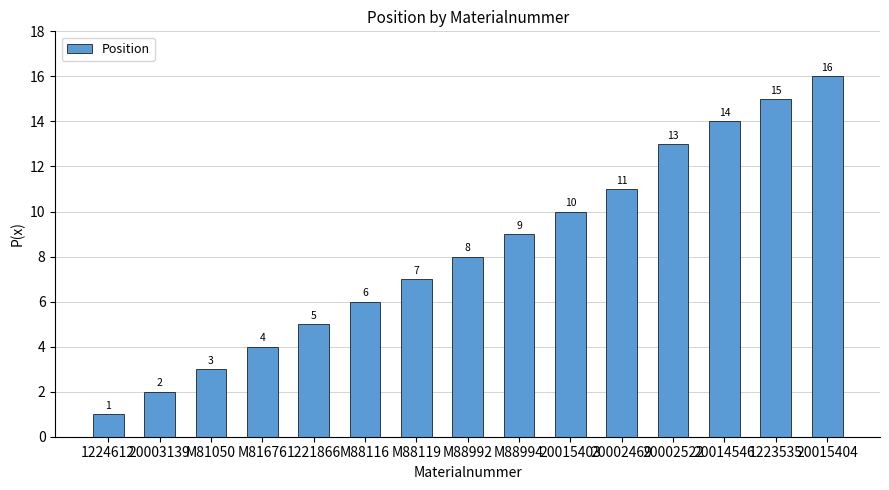

What is the label of the 11th bar from the left?

20002469